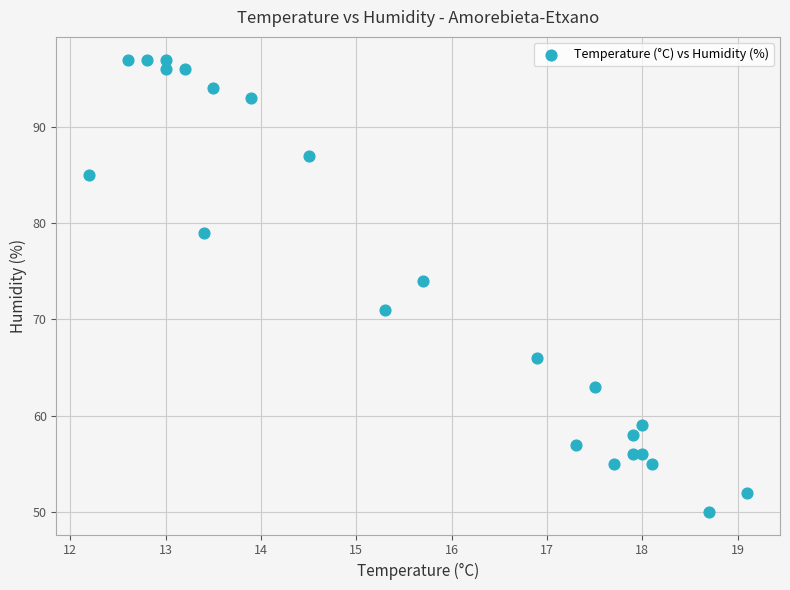

What Y value in the scatter plot is closest to 73?

74